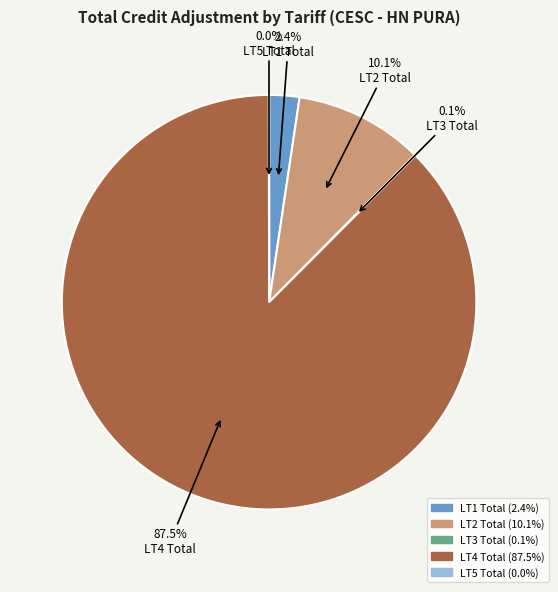

Is there any slice that represents more than half of the pie?

Yes